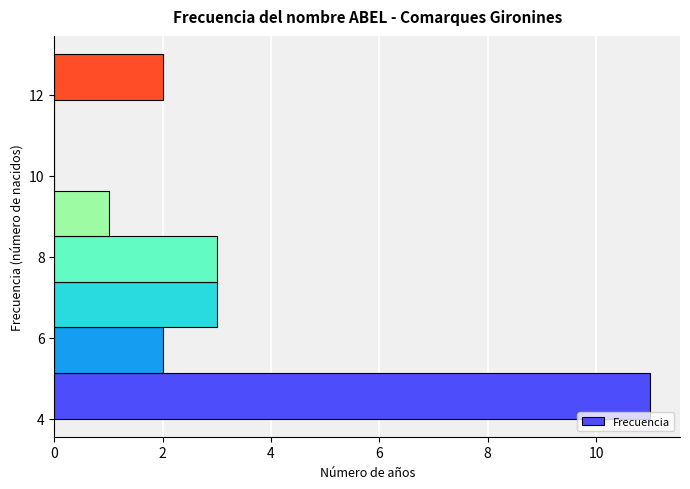

Which range on the y-axis has the longest bar?

4.0 to 5.2